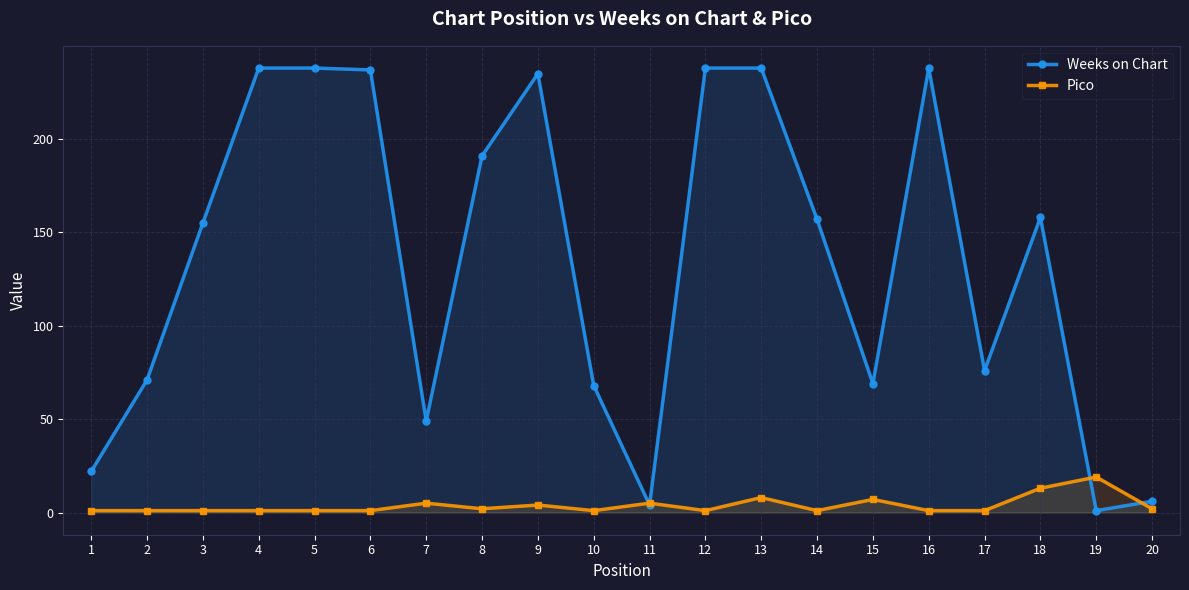

Reading left to right, extract all data points from this chart.

Weeks on Chart: 22	71	155	238	238	237	49	191	235	68	4	238	238	157	69	238	76	158	1	6
Pico: 1	1	1	1	1	1	5	2	4	1	5	1	8	1	7	1	1	13	19	2